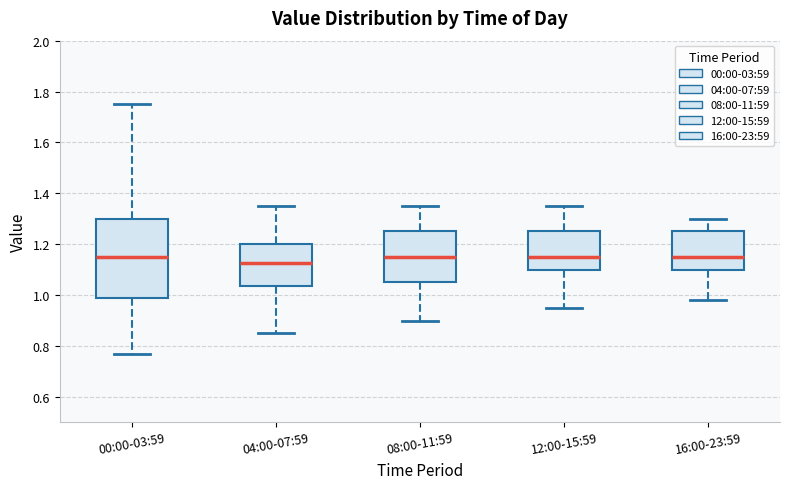

Reading left to right, read every box against the y-axis: the position of its median line, the range the box covers, and the ends of its whiskers. The values are not printed on the chart, so give them approximately, as read against the axis.

00:00-03:59: median 1.16, box 0.98 to 1.30, whiskers 0.78 to 1.76
04:00-07:59: median 1.12, box 1.04 to 1.20, whiskers 0.86 to 1.36
08:00-11:59: median 1.16, box 1.06 to 1.26, whiskers 0.90 to 1.36
12:00-15:59: median 1.16, box 1.10 to 1.26, whiskers 0.96 to 1.36
16:00-23:59: median 1.16, box 1.10 to 1.26, whiskers 0.98 to 1.30